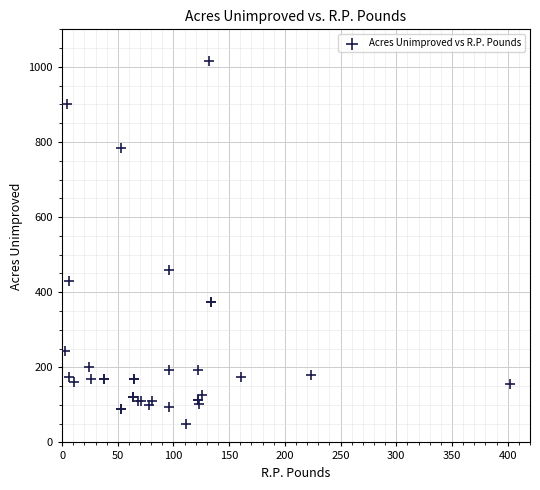

What Y value in the scatter plot is closest to 532?

460